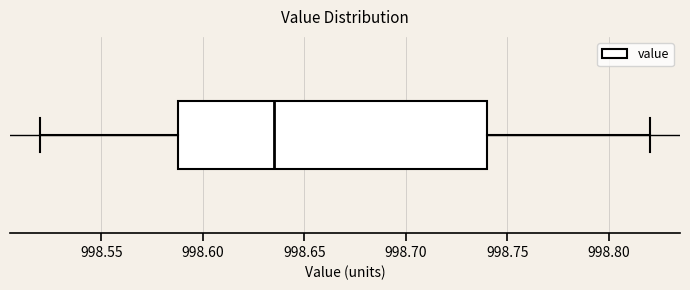

Transcribe this box plot: give where the median line is, the range the box spans, and where the two whiskers end, as read against the x-axis. The values are not printed on the chart, so give them approximately, as read against the axis.

median 998.635, box 998.590 to 998.740, whiskers 998.520 to 998.820